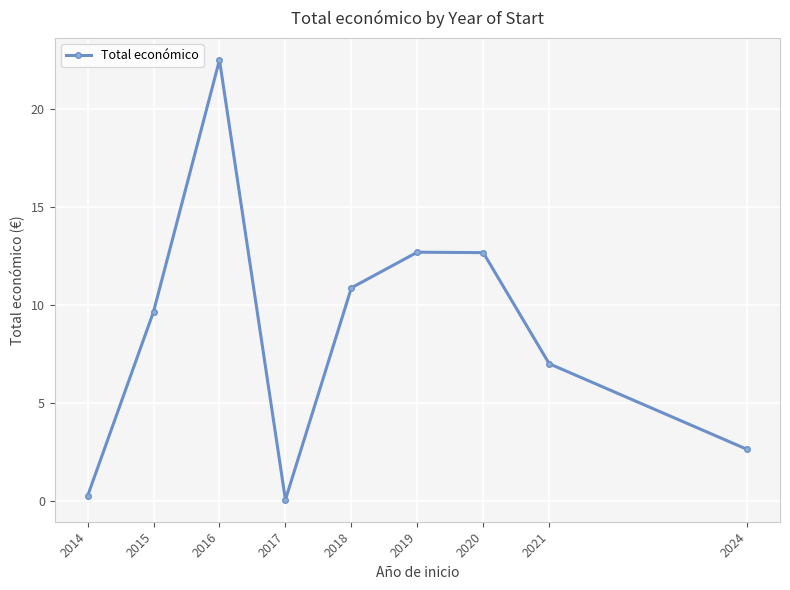

Does the chart have visible grid lines?

Yes